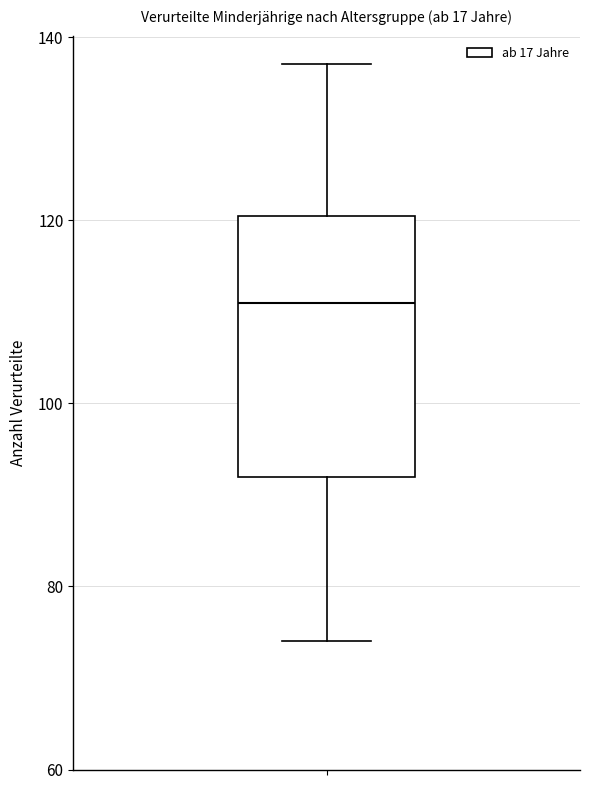

Transcribe this box plot: give where the median line is, the range the box spans, and where the two whiskers end, as read against the y-axis. The values are not printed on the chart, so give them approximately, as read against the axis.

median 112, box 92 to 120, whiskers 74 to 138